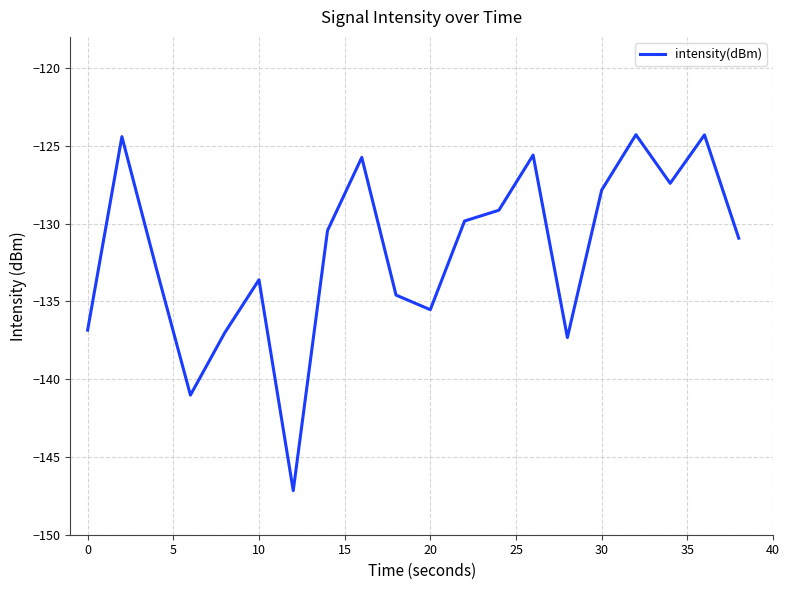

What is the minimum value shown in the chart?

-147.2